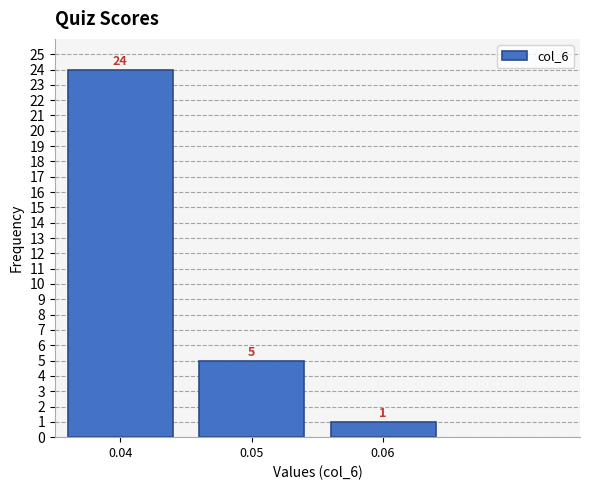

What is the height of the bar covering 0.045 to 0.055 on the x-axis?

5